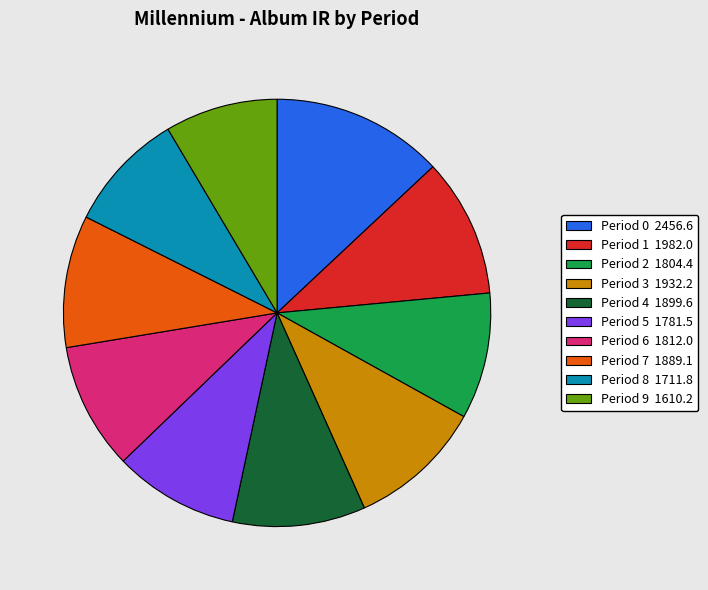

Is there a majority slice in this chart?

No